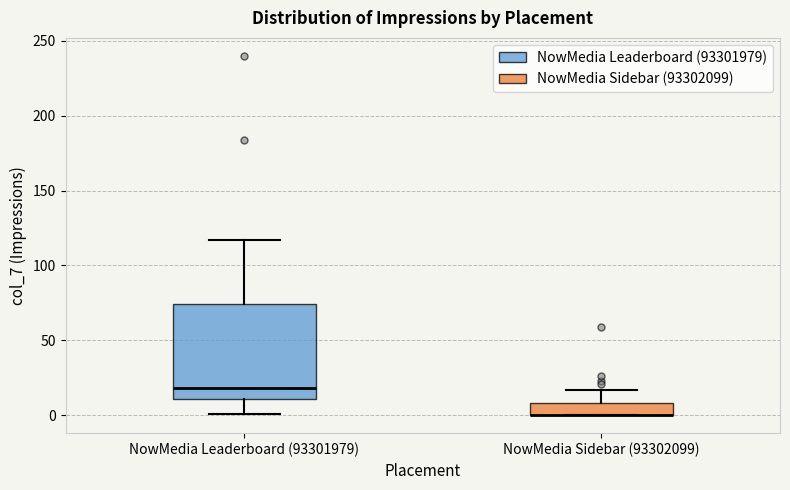

Reading left to right, transcribe this box plot: for each box, give where its median line is, the range the box spans, and where its two whiskers end, as read against the y-axis. The values are not printed on the chart, so give them approximately, as read against the axis.

NowMedia Leaderboard (93301979): median 20, box 10 to 75, whiskers 0 to 115
NowMedia Sidebar (93302099): median 0 (drawn on the box's lower edge), box 0 to 10, whiskers 0 to 15